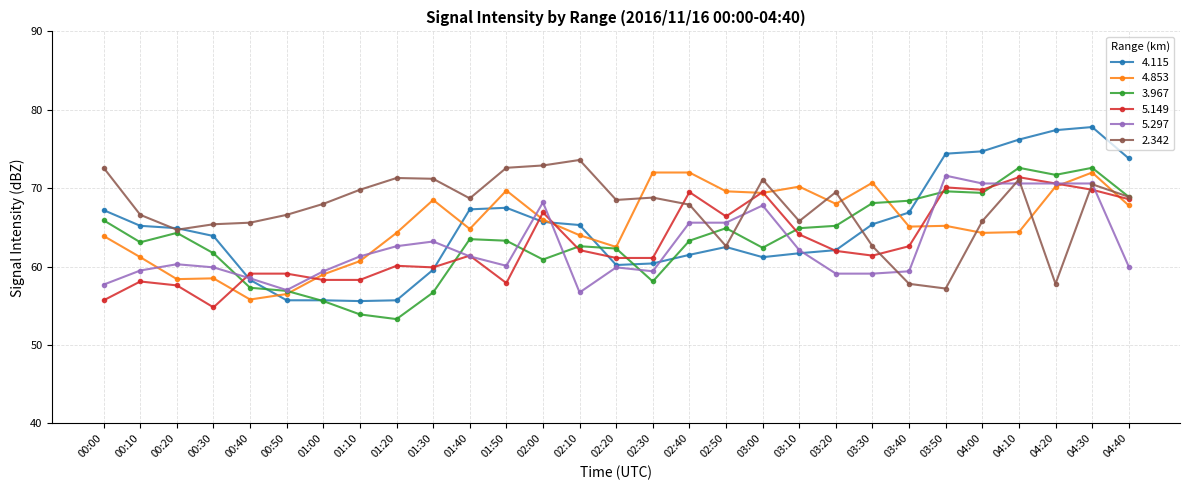

Does the chart display data point markers on the line(s)?

Yes